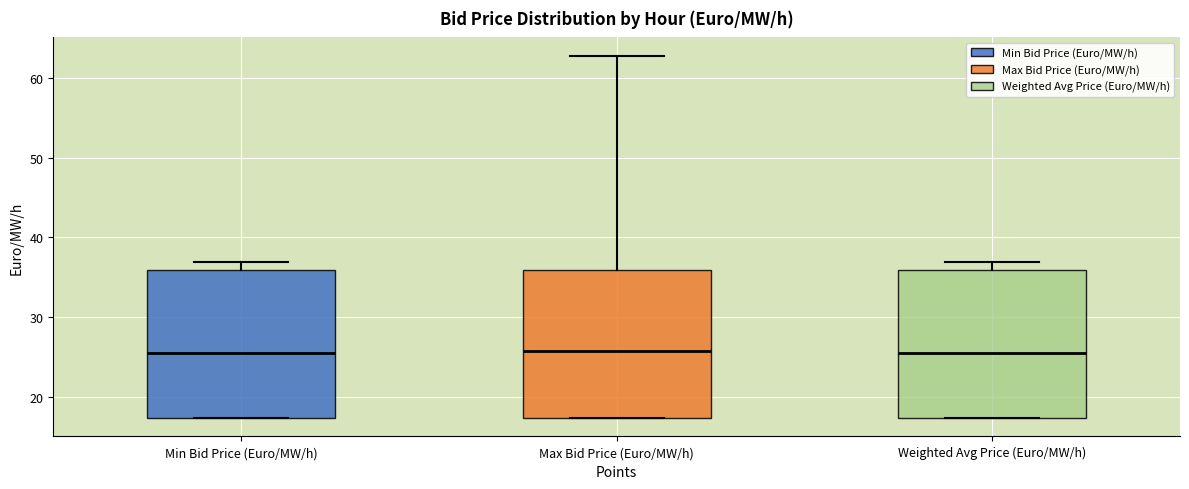

Reading left to right, transcribe this box plot: for each box, give where its median line is, the range the box spans, and where its two whiskers end, as read against the y-axis. The values are not printed on the chart, so give them approximately, as read against the axis.

Min Bid Price (Euro/MW/h): median 26, box 17 to 36, whiskers 17 to 37
Max Bid Price (Euro/MW/h): median 26, box 17 to 36, whiskers 17 to 63
Weighted Avg Price (Euro/MW/h): median 26, box 17 to 36, whiskers 17 to 37